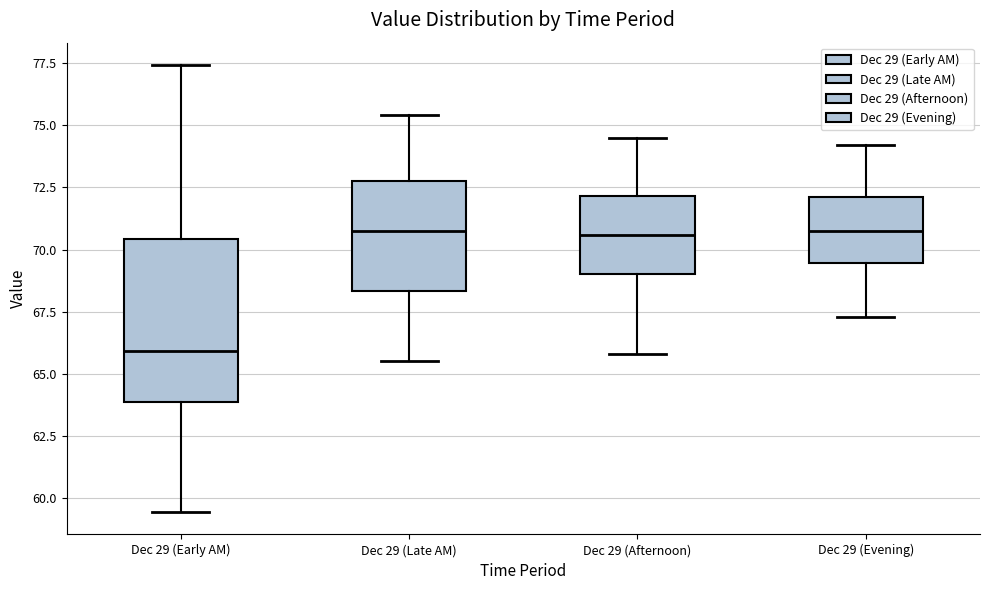

Comparing the boxes themselves (not the whiskers), which one is the tallest?

Dec 29 (Early AM)